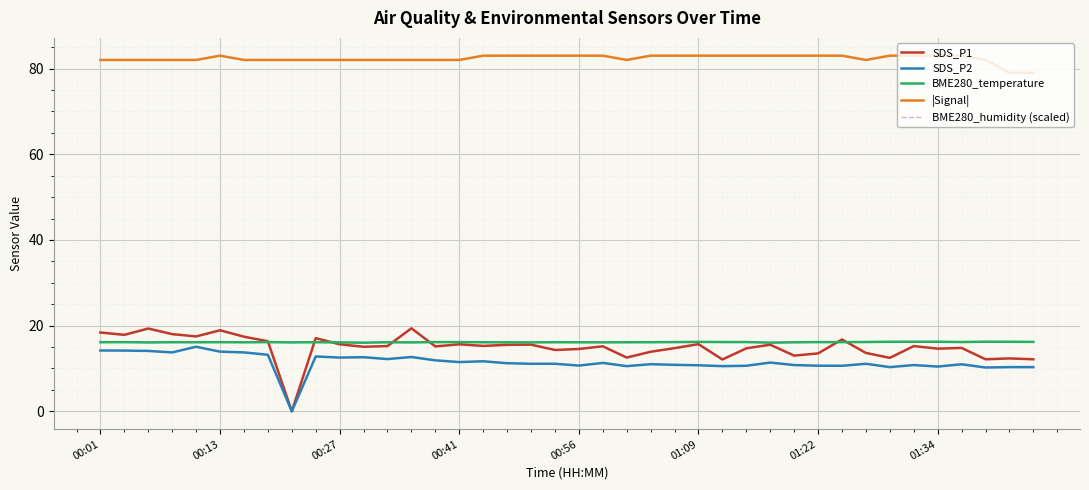

True or false: BME280_humidity (scaled) has more than 2 interior local peaks.

True